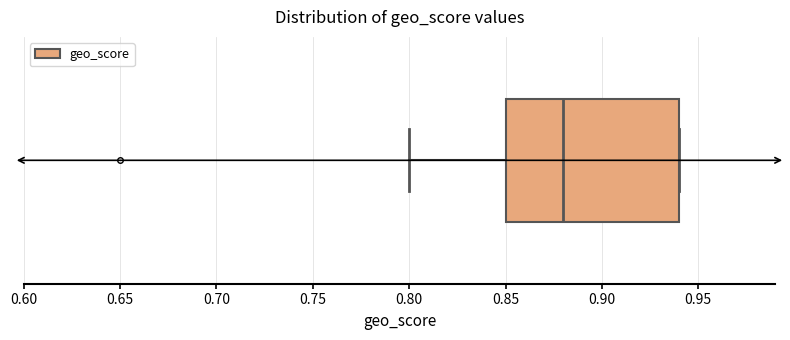

Transcribe this box plot: give where the median line is, the range the box spans, and where the two whiskers end, as read against the x-axis. The values are not printed on the chart, so give them approximately, as read against the axis.

median 0.88, box 0.85 to 0.94, whiskers 0.80 to 0.94